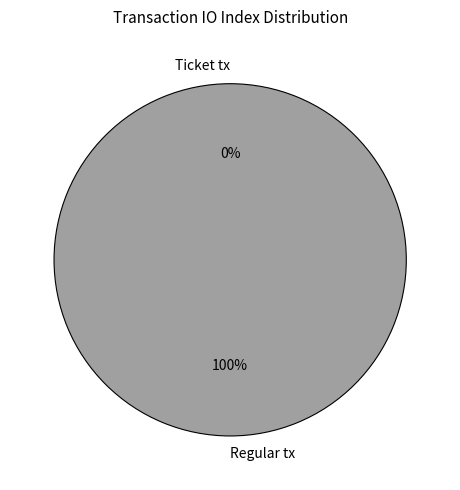

Is there any slice that represents more than half of the pie?

Yes